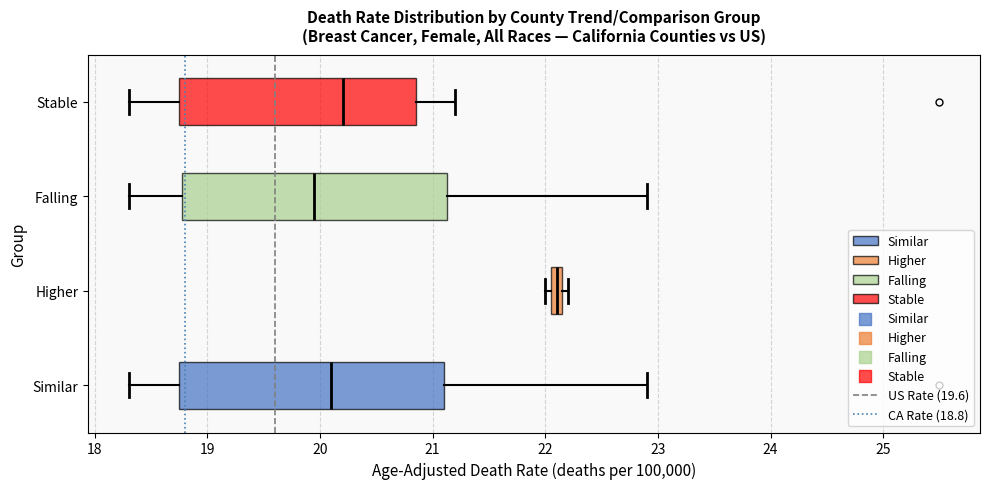

Which box has the furthest to the right median line?

Higher